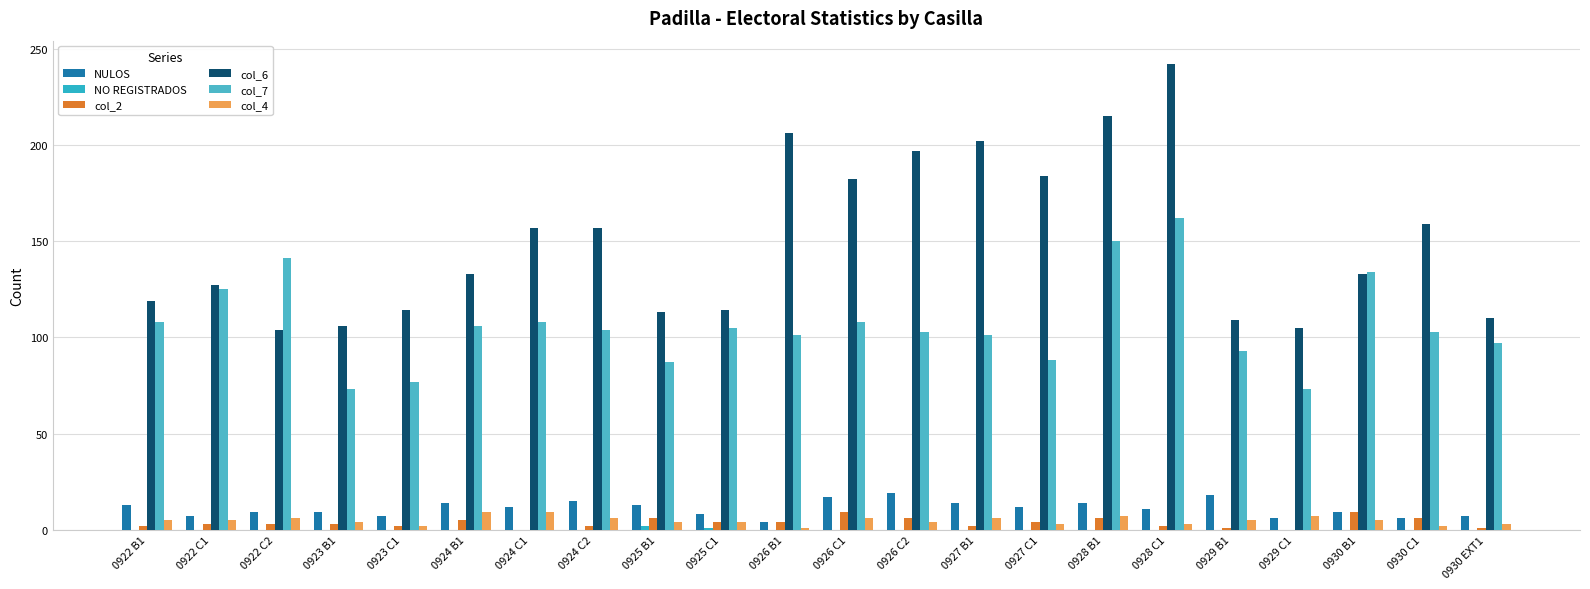

What value does the col_7 series have at 0927 B1, to the nearest 5?

100